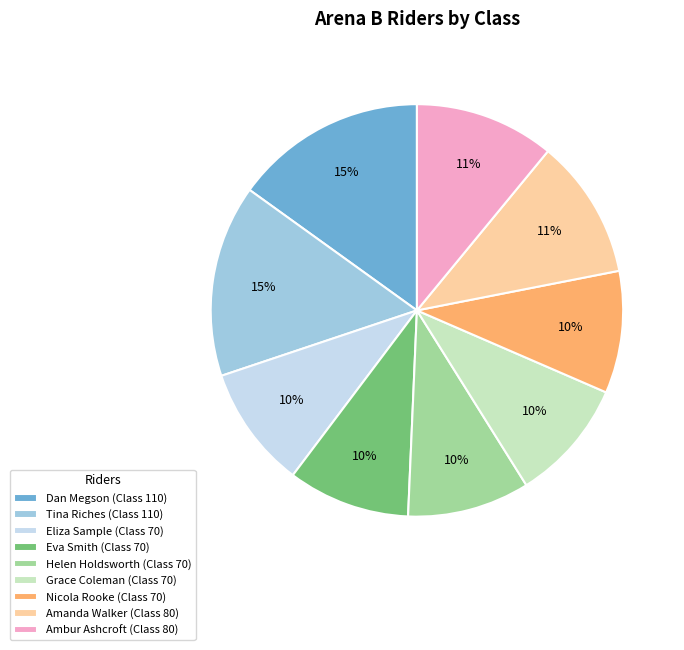

Which has a higher value, Tina Riches (Class 110) or Nicola Rooke (Class 70)?

Tina Riches (Class 110)